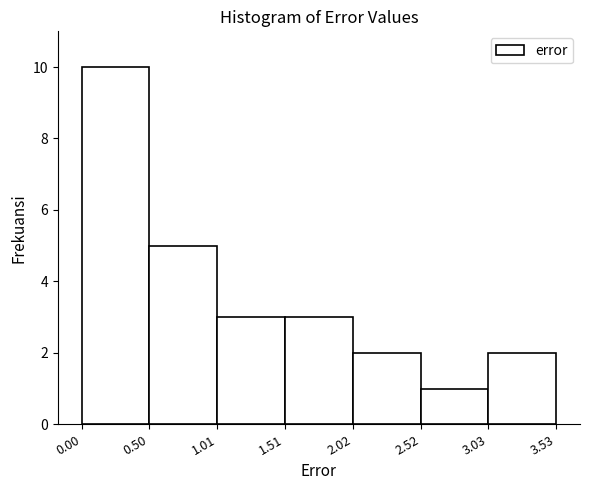

Reading left to right, list every bar in this chart as the range it spans on the x-axis followed by its height. The values are not printed on the chart, so give them approximately, as read against the axis.

0.00 to 0.50: 10
0.50 to 1.01: 5
1.01 to 1.51: 3
1.51 to 2.02: 3
2.02 to 2.52: 2
2.52 to 3.03: 1
3.03 to 3.53: 2